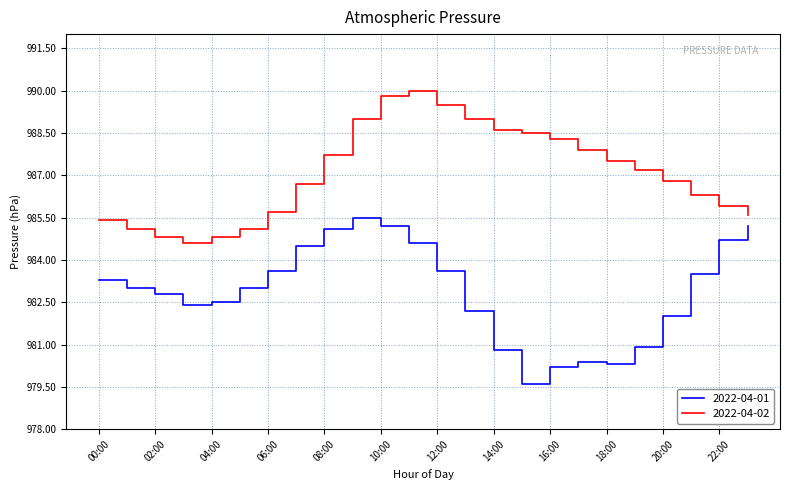

Rank the series by their maximum value, from highest to lowest.

2022-04-02, 2022-04-01